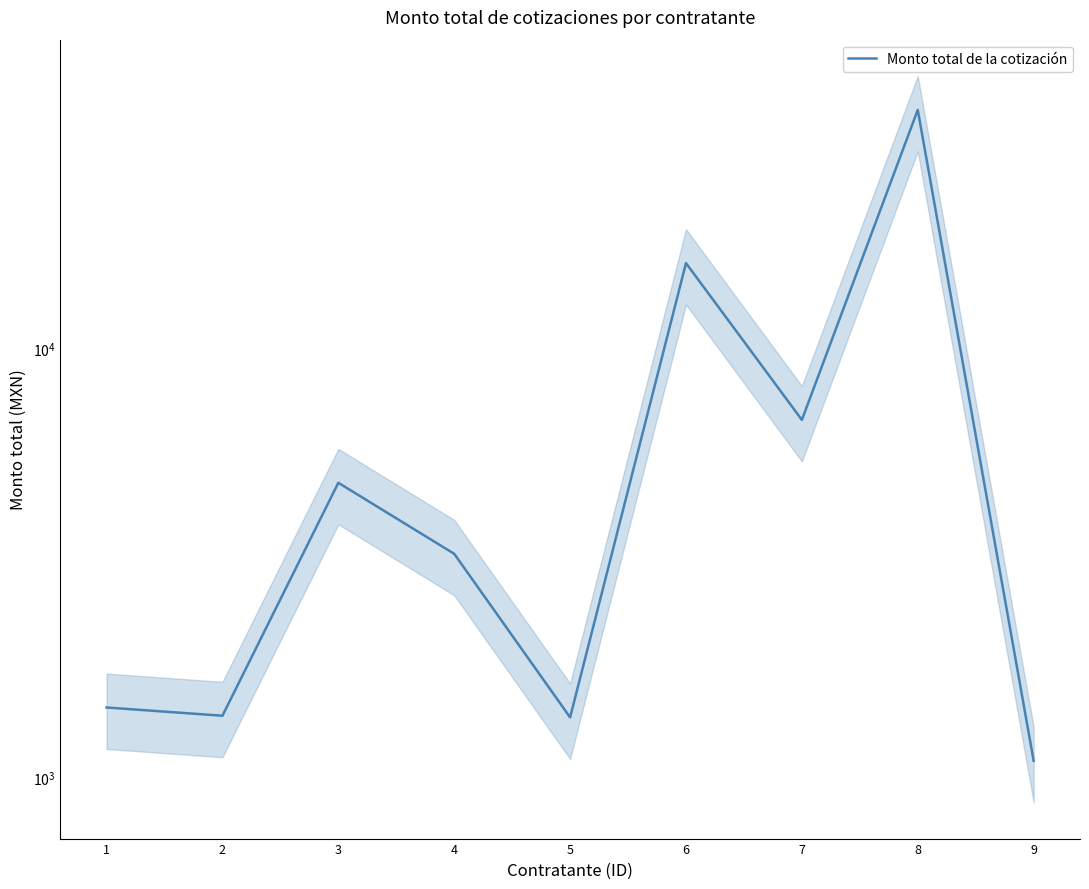

True or false: there are more than 2 points higher than both neighbors.

True